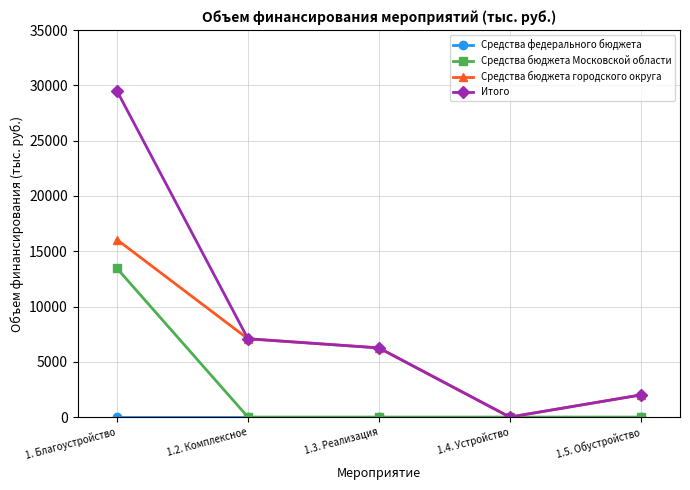

What is the label of the 5th point from the left?

1.5. Обустройство